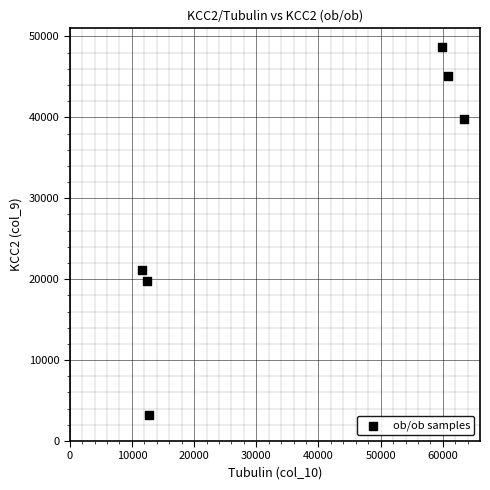

What Y value in the scatter plot is closest to 25971?

21181.0